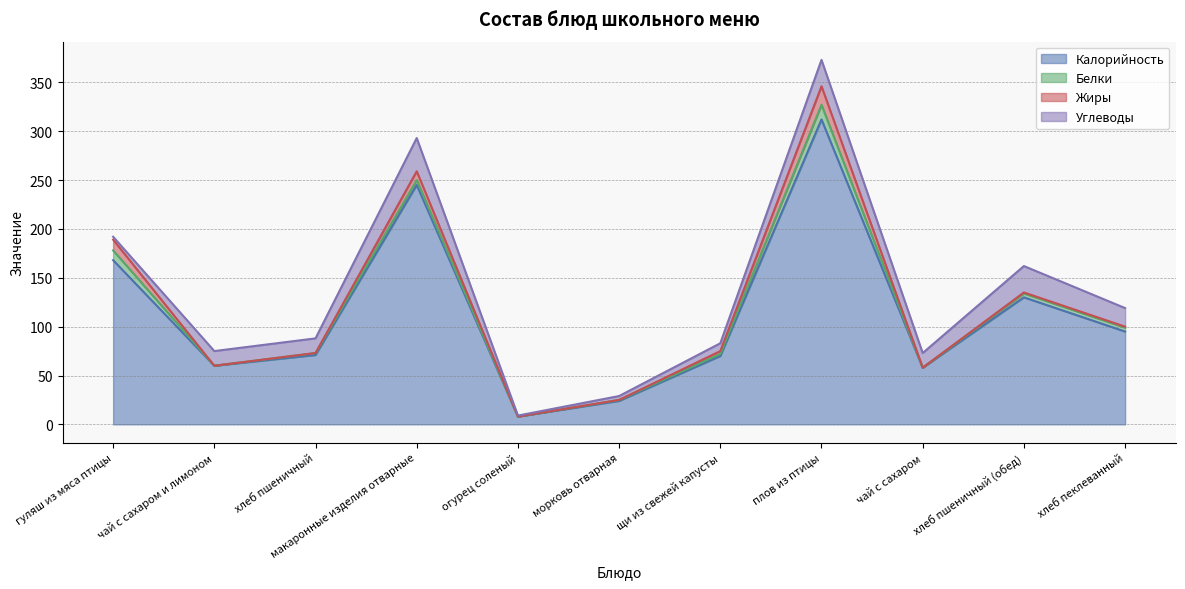

At which category is the sum across all series the highest?

плов из птицы